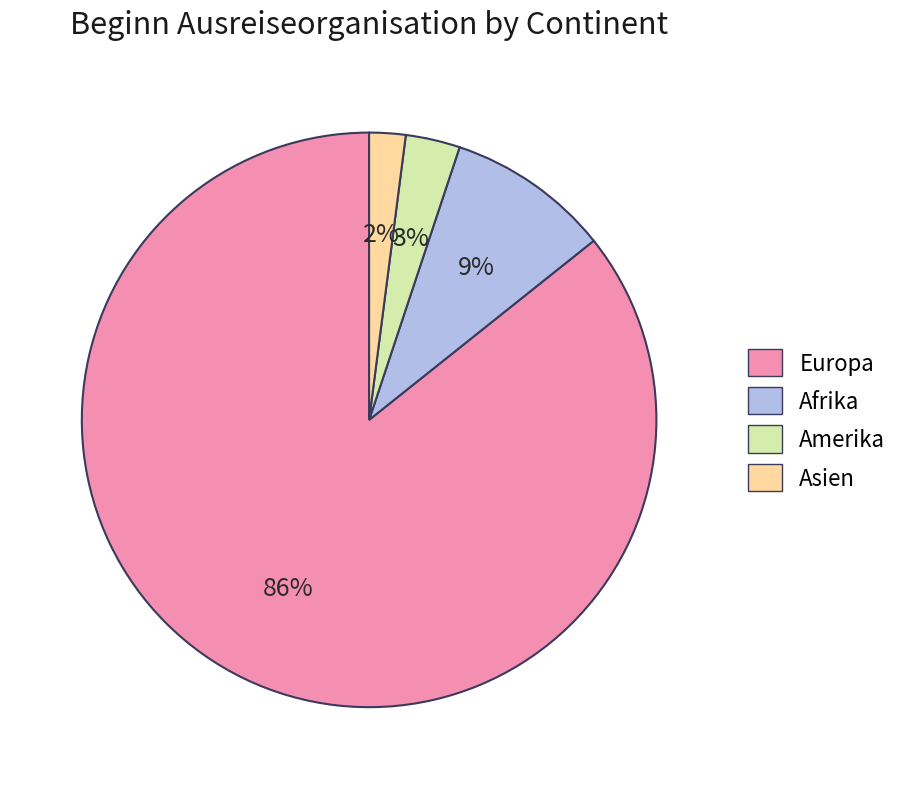

Which category has the biggest portion of the pie?

Europa